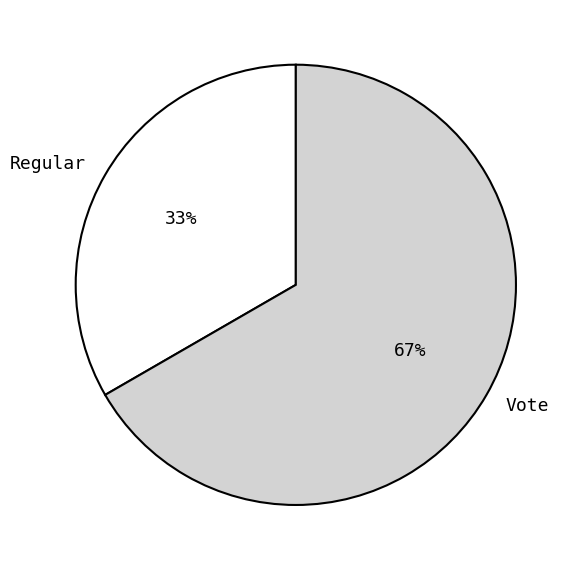

To the nearest percent, what is the average slice percentage?

50%